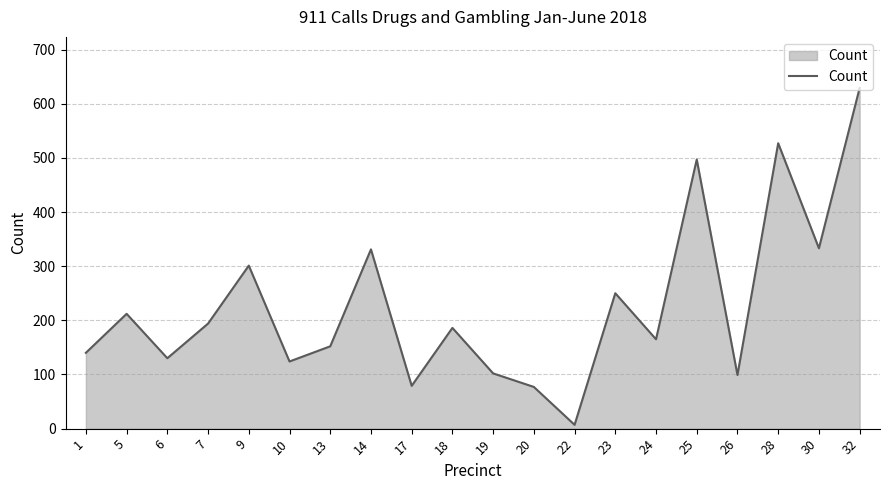

True or false: there are more than 1 points higher than both neighbors.

True